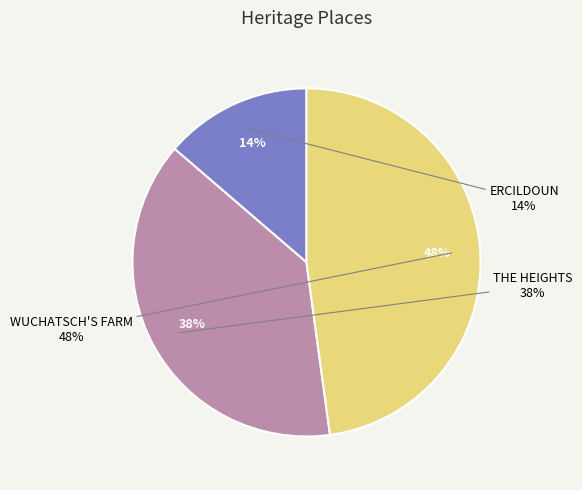

To the nearest percent, what is the combined percentage of THE HEIGHTS and WUCHATSCH'S FARM?

86%